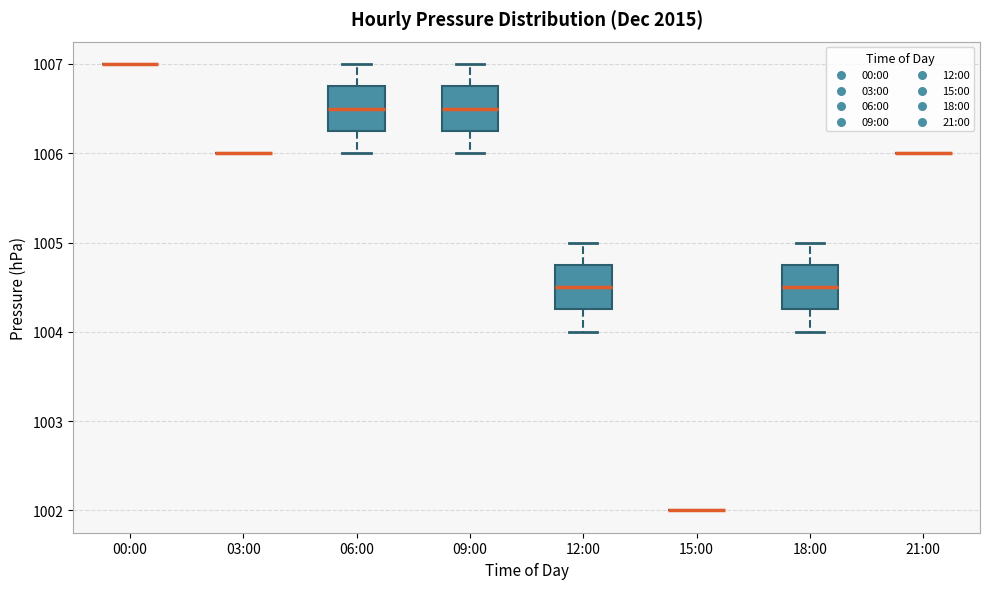

Reading left to right, read every box against the y-axis: the position of its median line, the range the box covers, and the ends of its whiskers. The values are not printed on the chart, so give them approximately, as read against the axis.

00:00: box collapsed to a line at 1007.0, whiskers 1007.0 to 1007.0
03:00: box collapsed to a line at 1006.0, whiskers 1006.0 to 1006.0
06:00: median 1006.5, box 1006.3 to 1006.8, whiskers 1006.0 to 1007.0
09:00: median 1006.5, box 1006.3 to 1006.8, whiskers 1006.0 to 1007.0
12:00: median 1004.5, box 1004.3 to 1004.8, whiskers 1004.0 to 1005.0
15:00: box collapsed to a line at 1002.0, whiskers 1002.0 to 1002.0
18:00: median 1004.5, box 1004.3 to 1004.8, whiskers 1004.0 to 1005.0
21:00: box collapsed to a line at 1006.0, whiskers 1006.0 to 1006.0